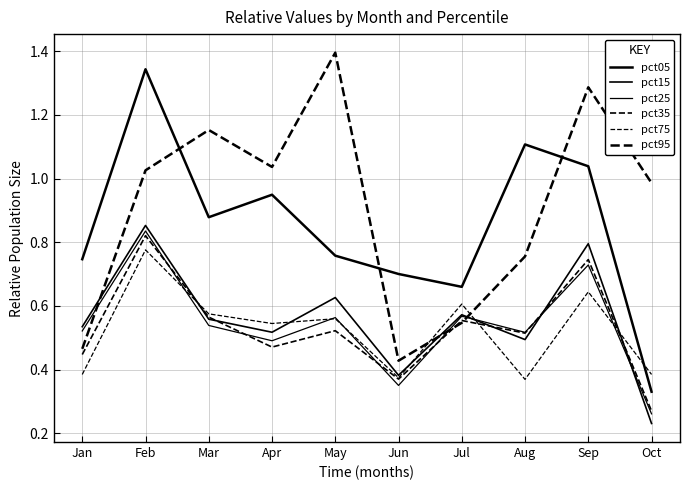

How many pct15 values are between 0 and 1?

10